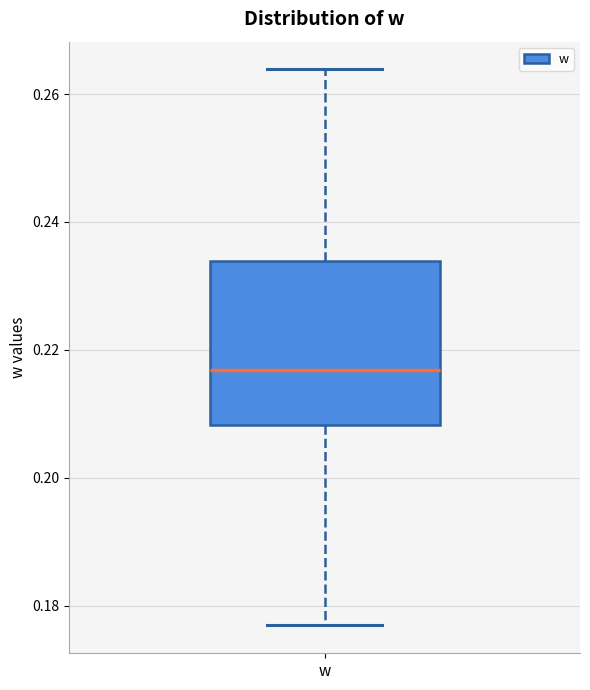

Transcribe this box plot: give where the median line is, the range the box spans, and where the two whiskers end, as read against the y-axis. The values are not printed on the chart, so give them approximately, as read against the axis.

median 0.216, box 0.208 to 0.234, whiskers 0.176 to 0.264